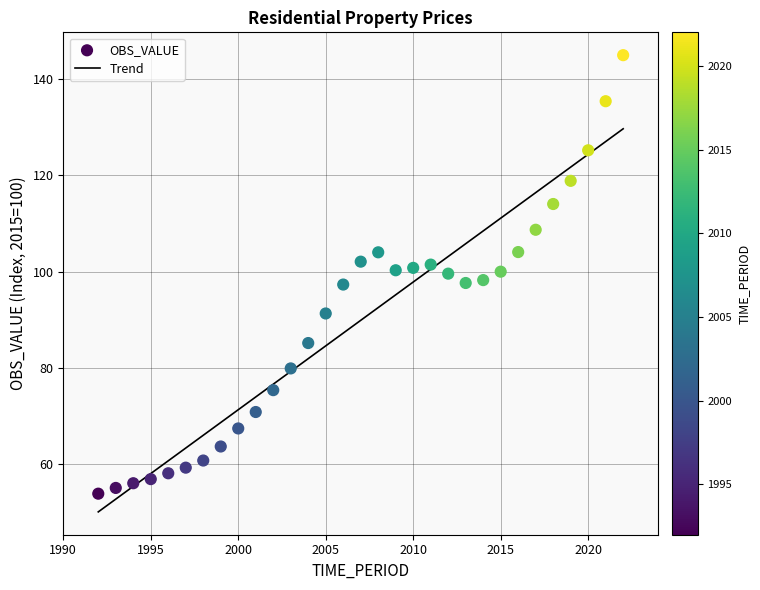

What is the range of Y values (max minus min)?

91.0